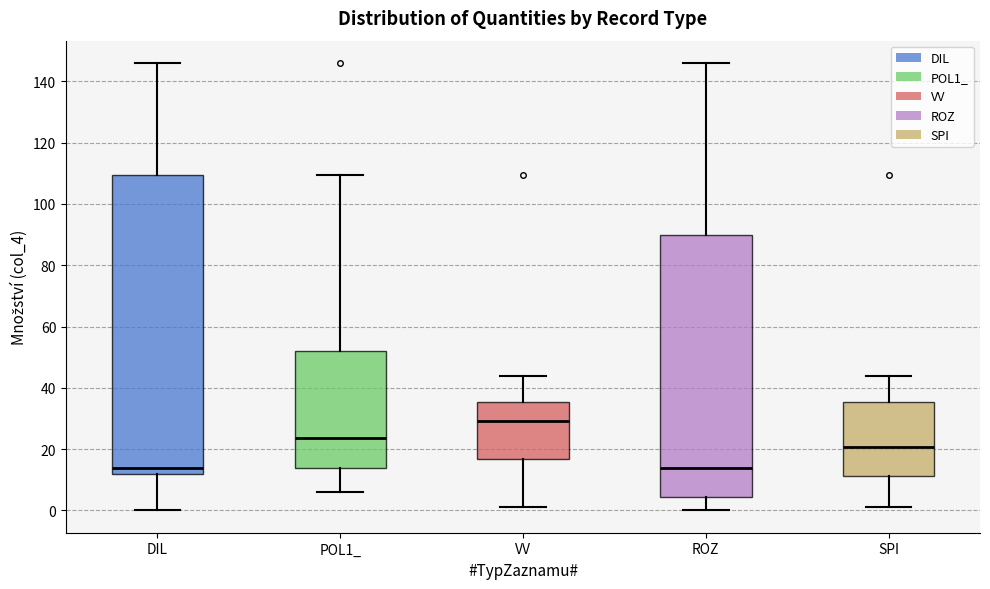

Reading left to right, transcribe this box plot: for each box, give where its median line is, the range the box spans, and where its two whiskers end, as read against the y-axis. The values are not printed on the chart, so give them approximately, as read against the axis.

DIL: median 14, box 12 to 110, whiskers 0 to 146
POL1_: median 24, box 14 to 52, whiskers 6 to 110
VV: median 30, box 16 to 36, whiskers 2 to 44
ROZ: median 14, box 4 to 90, whiskers 0 to 146
SPI: median 20, box 12 to 36, whiskers 2 to 44